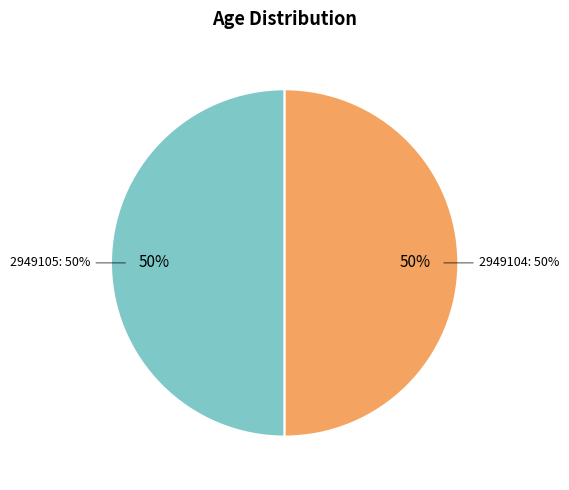

What is the largest slice in the pie chart?

2949105